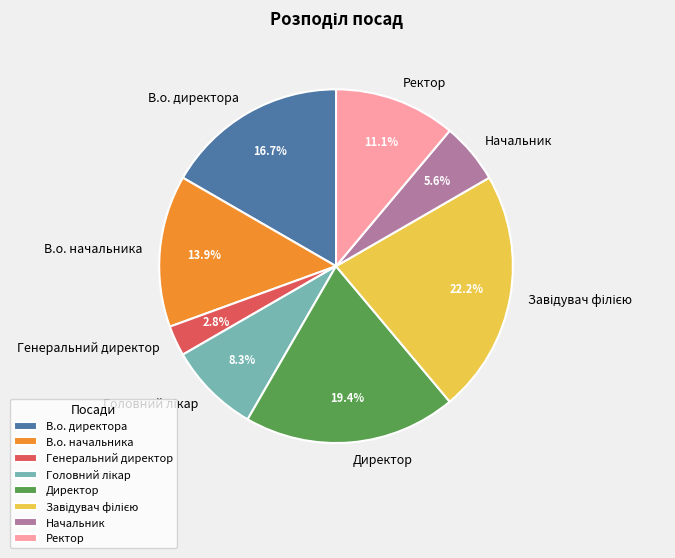

How much of the chart is everything except Директор?

80.6%